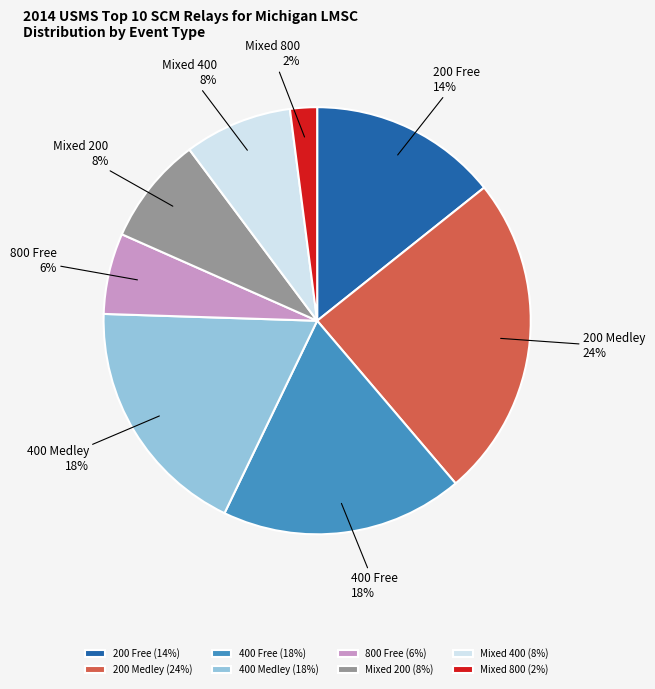

To the nearest percent, what is the difference between the 800 Free and 200 Free slice percentages?

8%